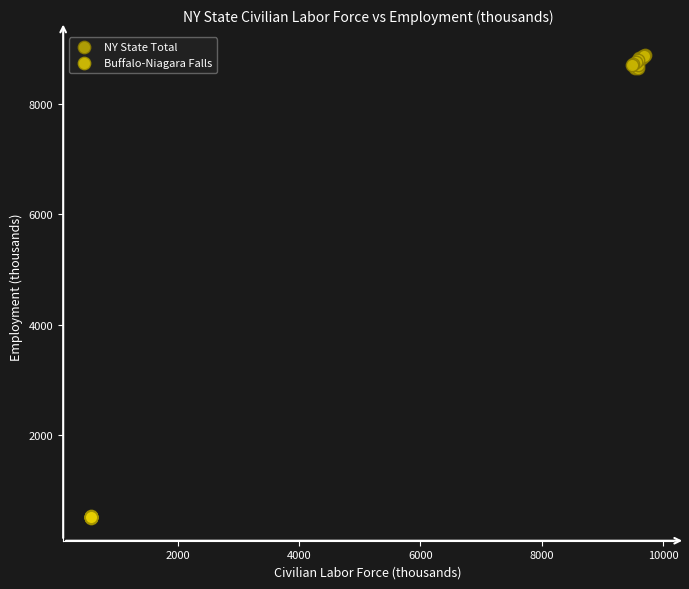

Which series has the largest Y range (max minus min)?

NY State Total